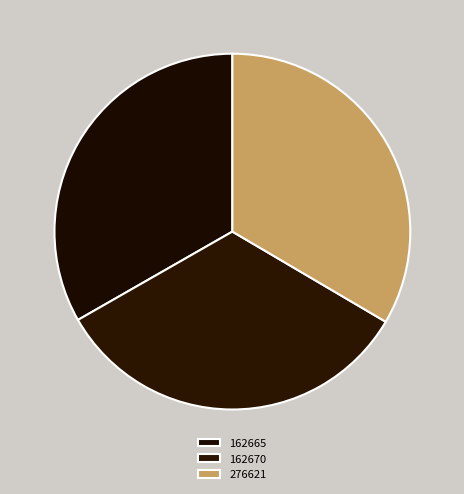

Between 162665 and 276621, which is larger?

276621